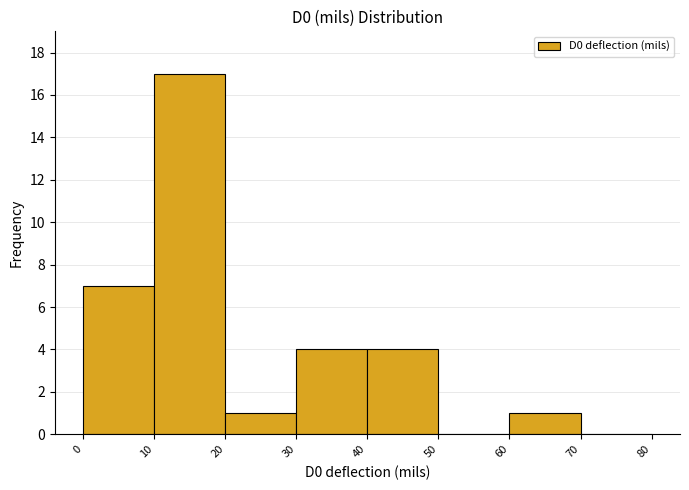

Which range on the x-axis has the tallest bar?

10 to 20